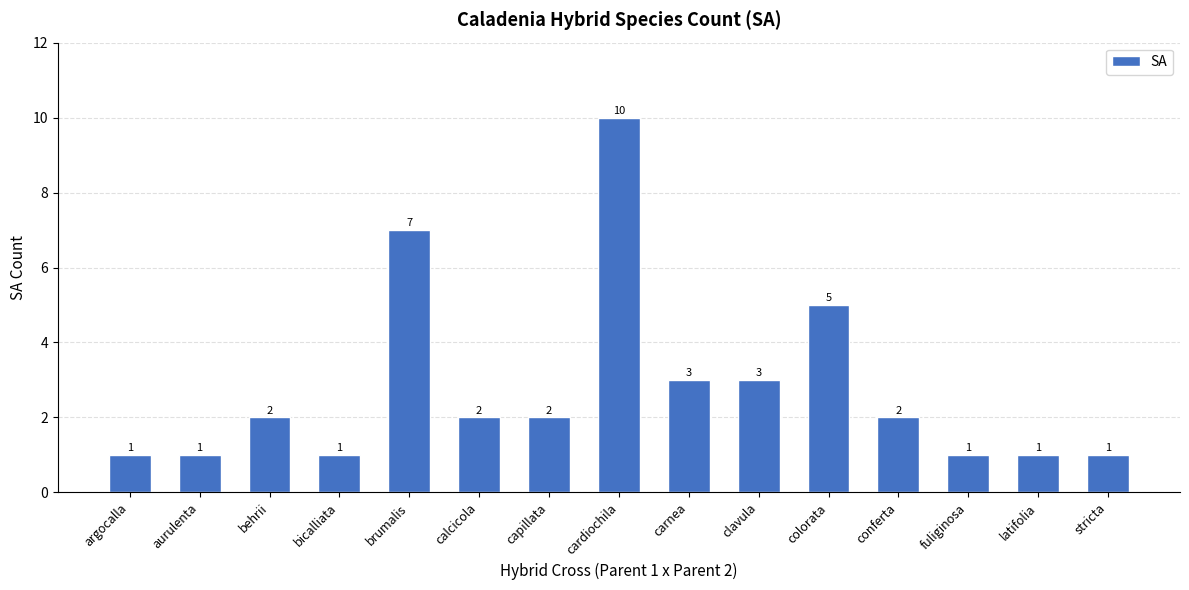

How many values are between 1 and 3?

12